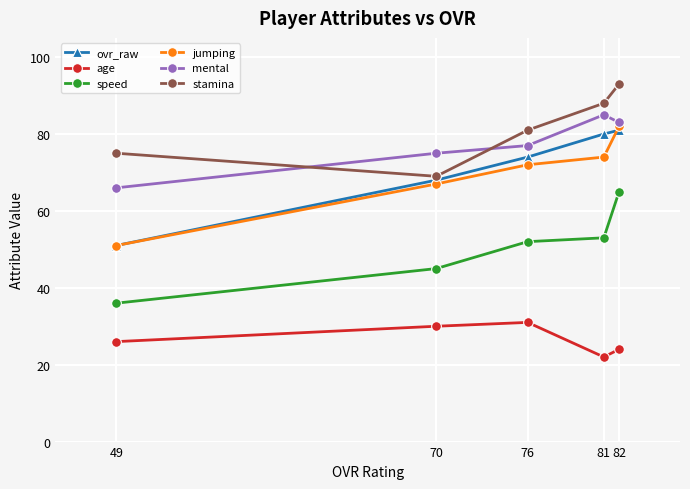

True or false: stamina and ovr_raw cross at least once.

False